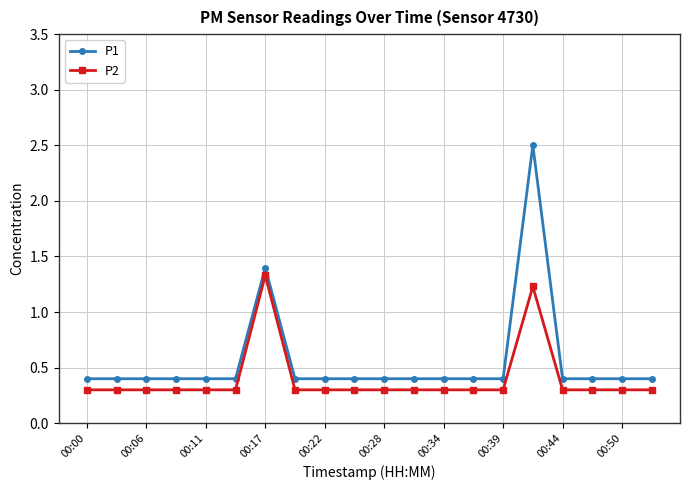

True or false: P2 and P1 cross at least once.

False